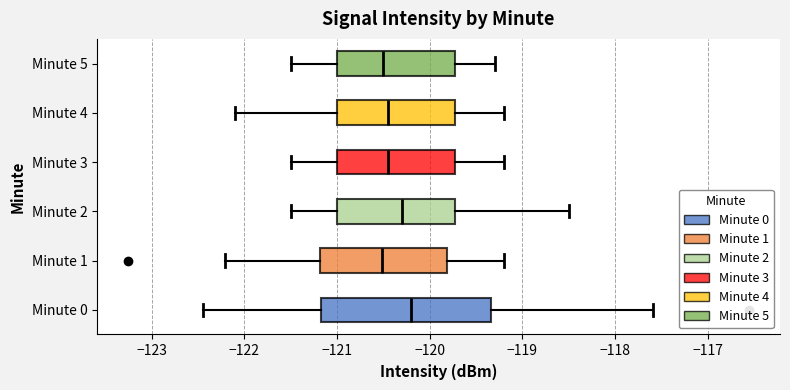

Reading bottom to top, read every box against the x-axis: the position of its median line, the range the box covers, and the ends of its whiskers. The values are not printed on the chart, so give them approximately, as read against the axis.

Minute 0: median -120.2, box -121.2 to -119.3, whiskers -122.4 to -117.6
Minute 1: median -120.5, box -121.2 to -119.8, whiskers -122.2 to -119.2
Minute 2: median -120.3, box -121.0 to -119.7, whiskers -121.5 to -118.5
Minute 3: median -120.4, box -121.0 to -119.7, whiskers -121.5 to -119.2
Minute 4: median -120.4, box -121.0 to -119.7, whiskers -122.1 to -119.2
Minute 5: median -120.5, box -121.0 to -119.7, whiskers -121.5 to -119.3